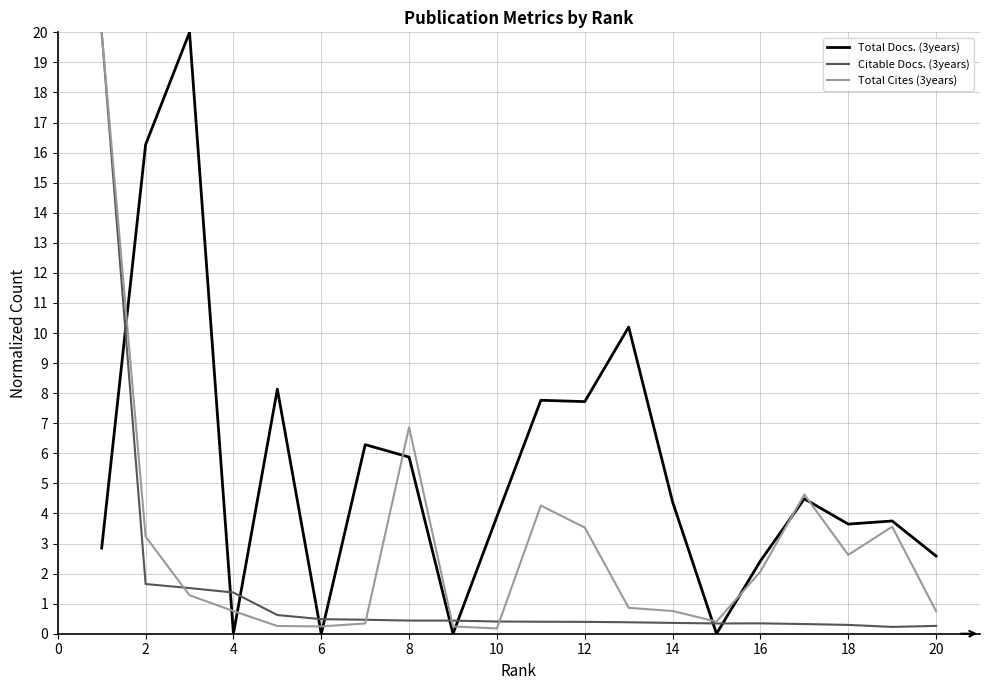

Rank the series by their average value, from lowest to highest.

Citable Docs. (3years), Total Cites (3years), Total Docs. (3years)